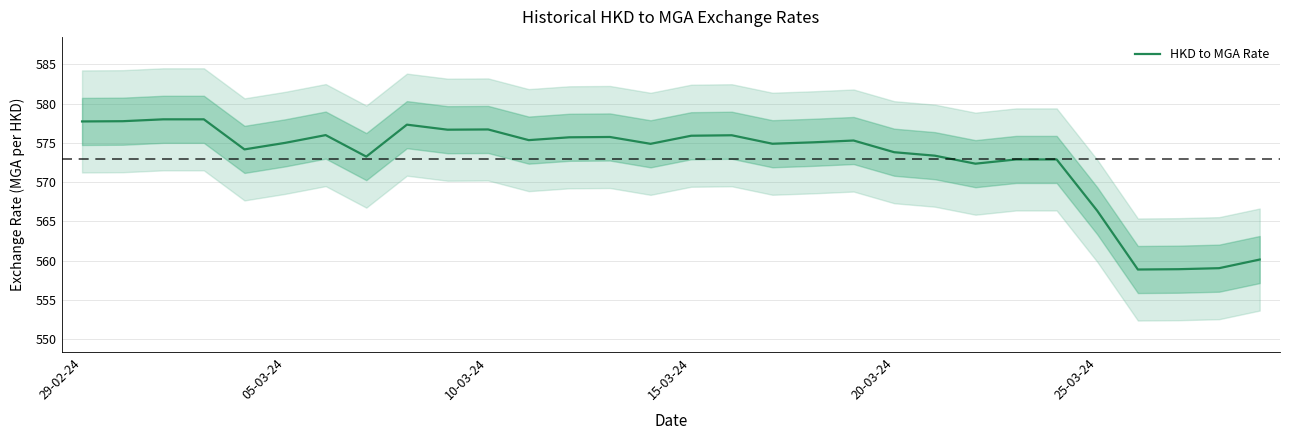

Approximately how many times larger is the value at 14 compared to 29-02-24?

1.0